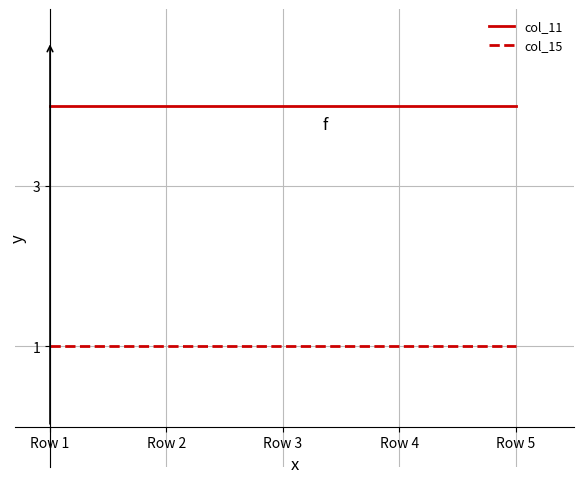

Does the chart display data point markers on the line(s)?

No